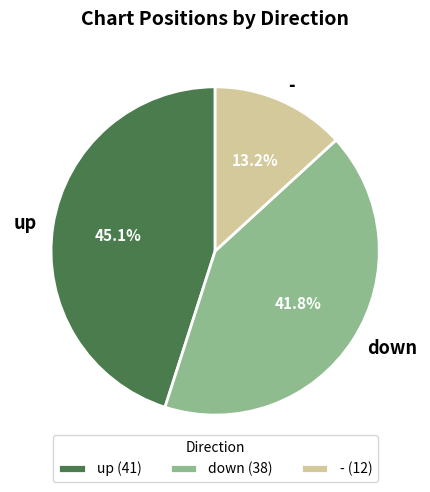

Rank the categories by value from lowest to highest.

-, down, up